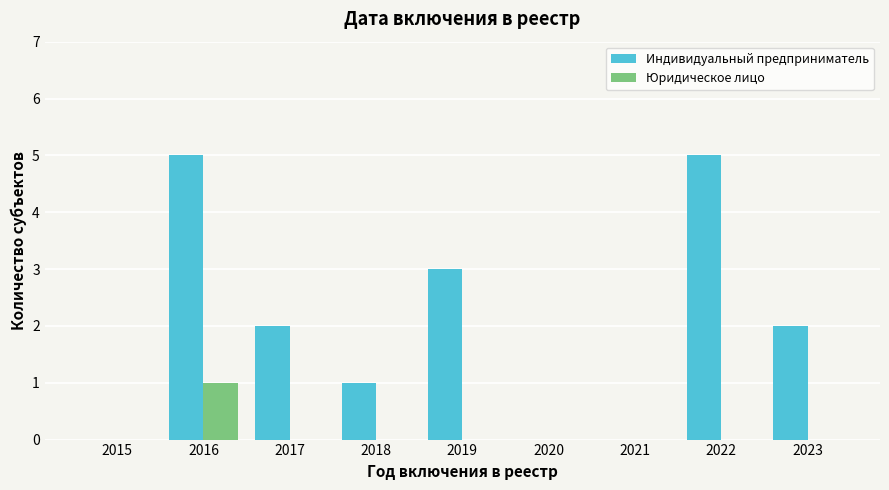

Reading right to left, transcribe all the data shown in this chart.

Индивидуальный предприниматель: 2023=2	2022=5	2021=0	2020=0	2019=3	2018=1	2017=2	2016=5	2015=0
Юридическое лицо: 2023=0	2022=0	2021=0	2020=0	2019=0	2018=0	2017=0	2016=1	2015=0